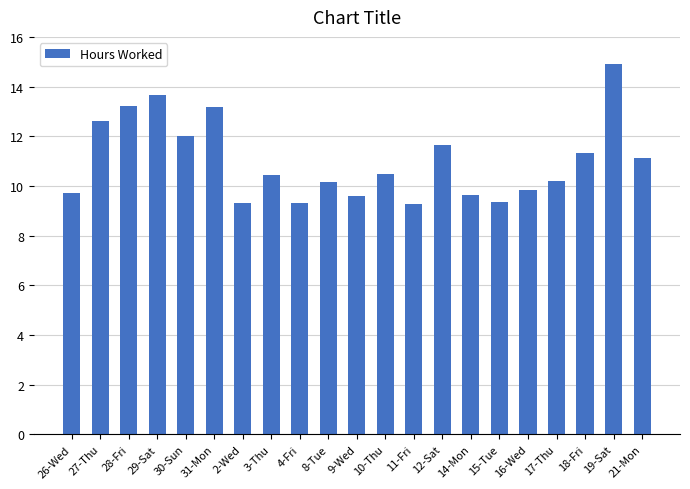

True or false: the data shows 9.3 at 4-Fri.

True